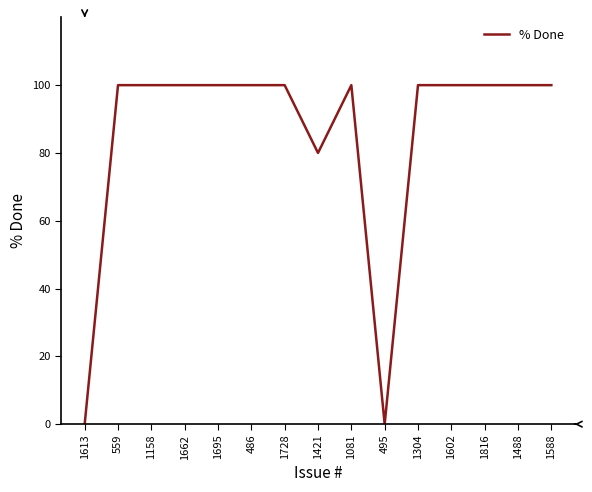

What is the difference between the maximum and second lowest values?

100